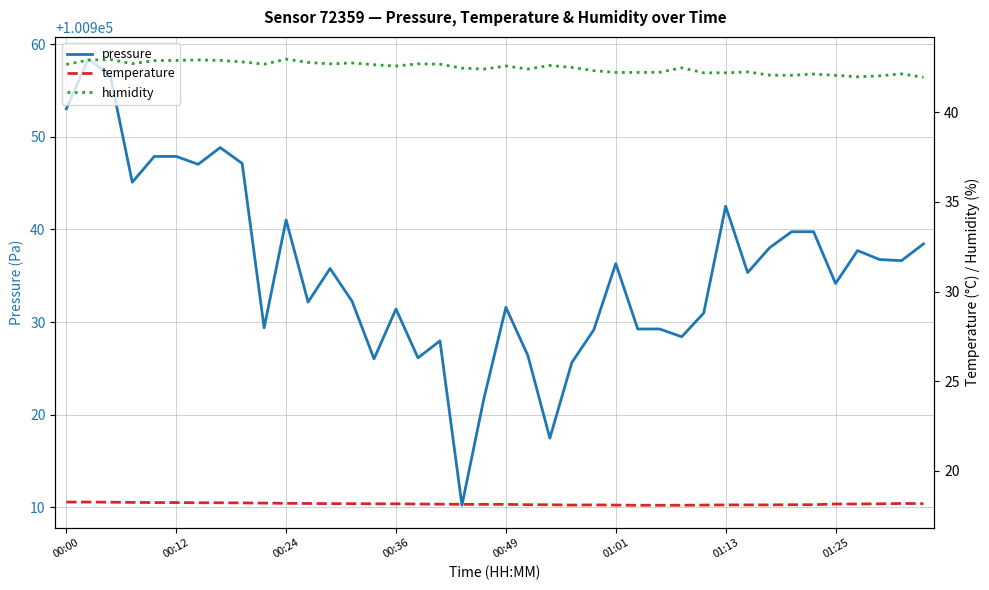

Read the humidity value at 34.

42.1